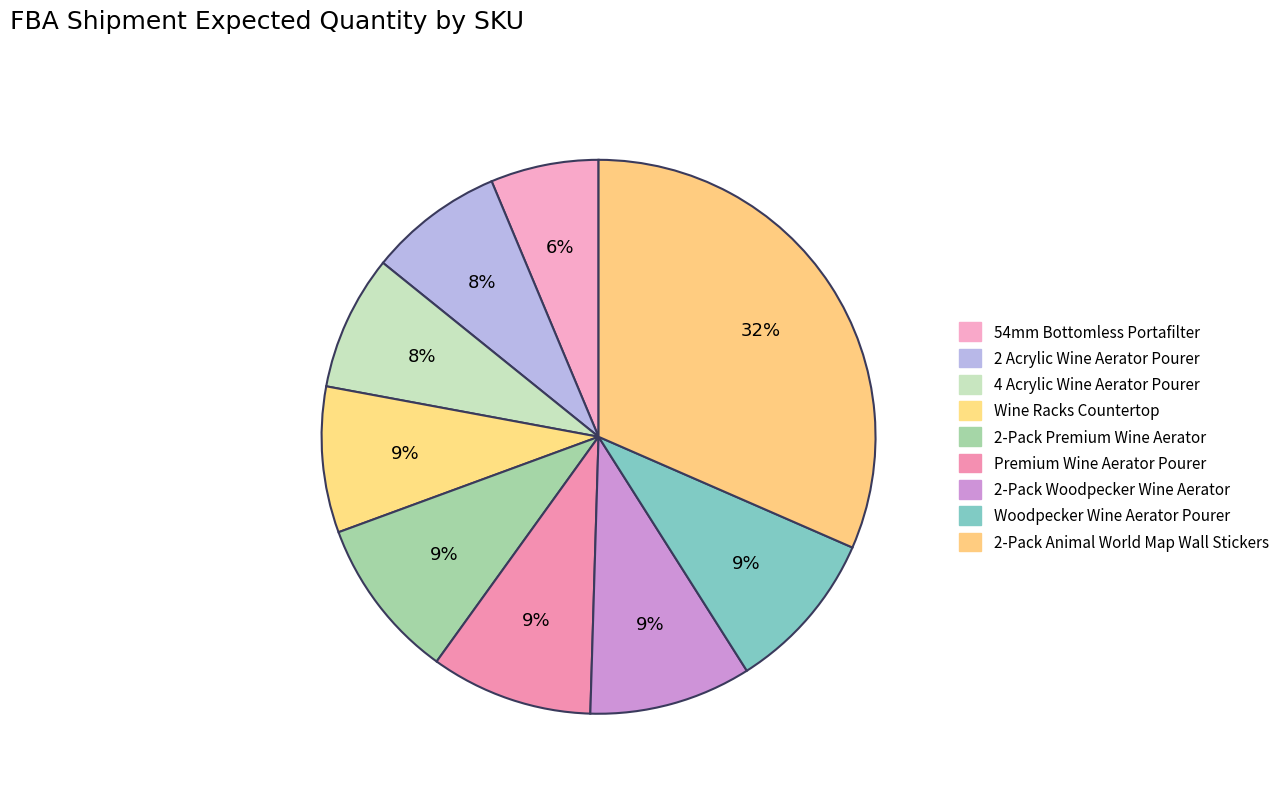

Count the number of slices in the pie.

9